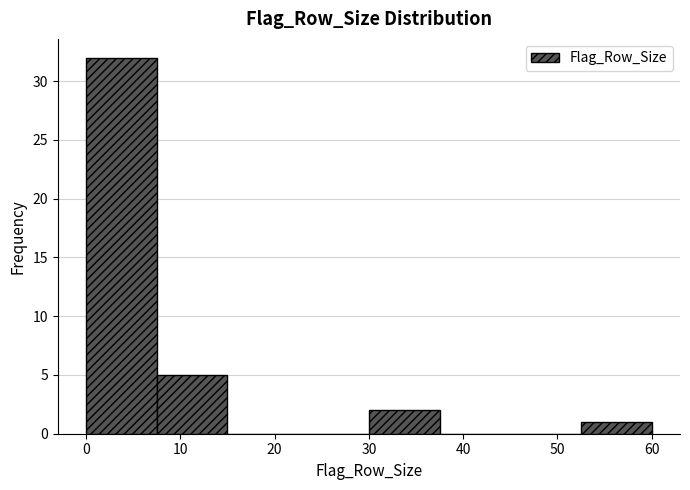

Reading left to right, transcribe this chart: for each bar, give the range it covers on the x-axis and its height. Neither the bar edges nor the heights are printed on the chart, so give them approximately, as read against the axes.

0.0 to 7.5: 32
7.5 to 15.0: 5
15.0 to 22.5: 0
22.5 to 30.0: 0
30.0 to 37.5: 2
37.5 to 45.0: 0
45.0 to 52.5: 0
52.5 to 60.0: 1